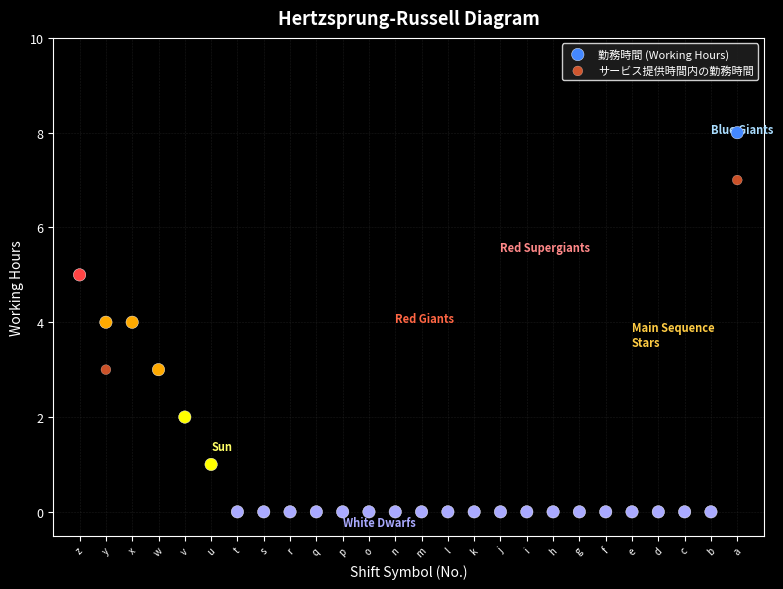

What are all the series names shown in the legend?

勤務時間 (Working Hours), サービス提供時間内の勤務時間